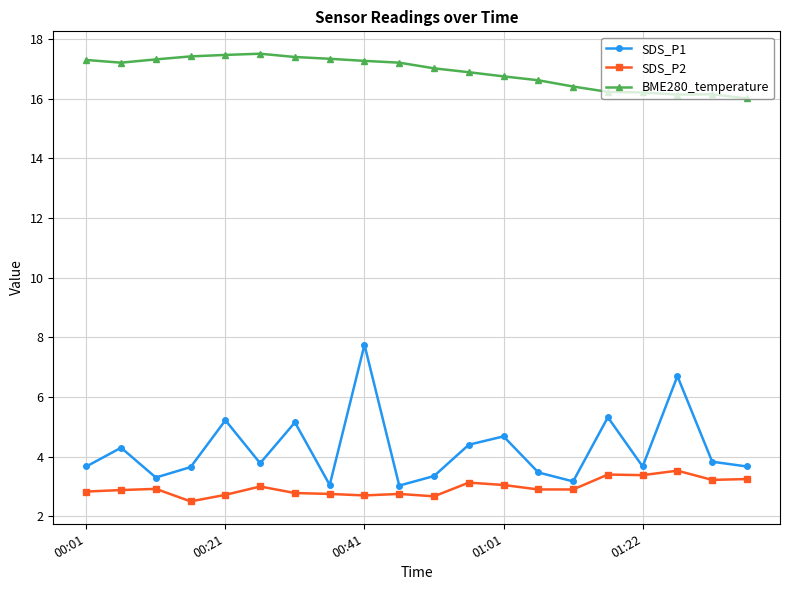

List the series in order of their peak value, lowest first.

SDS_P2, SDS_P1, BME280_temperature